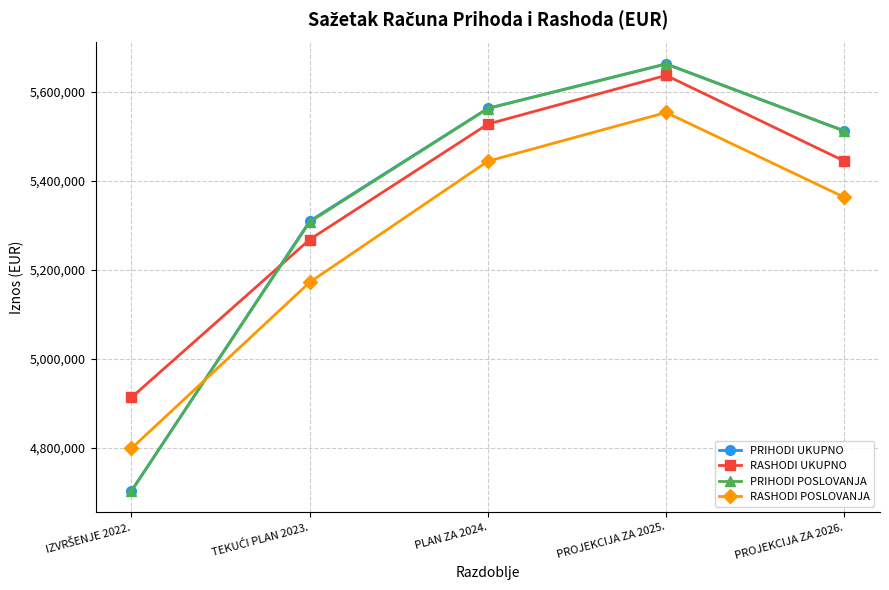

What is the label of the 4th point from the left?

PROJEKCIJA ZA 2025.